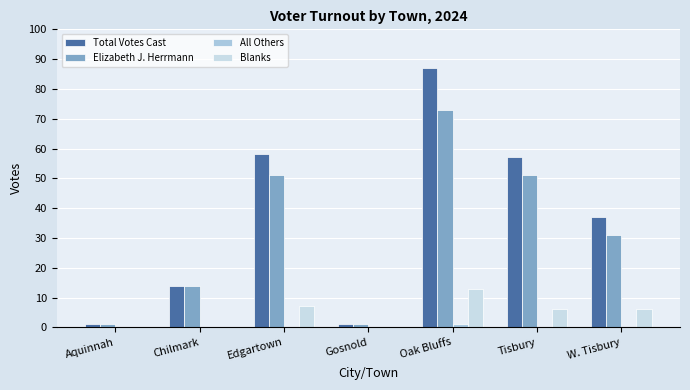

Which series has the largest total across all categories?

Total Votes Cast